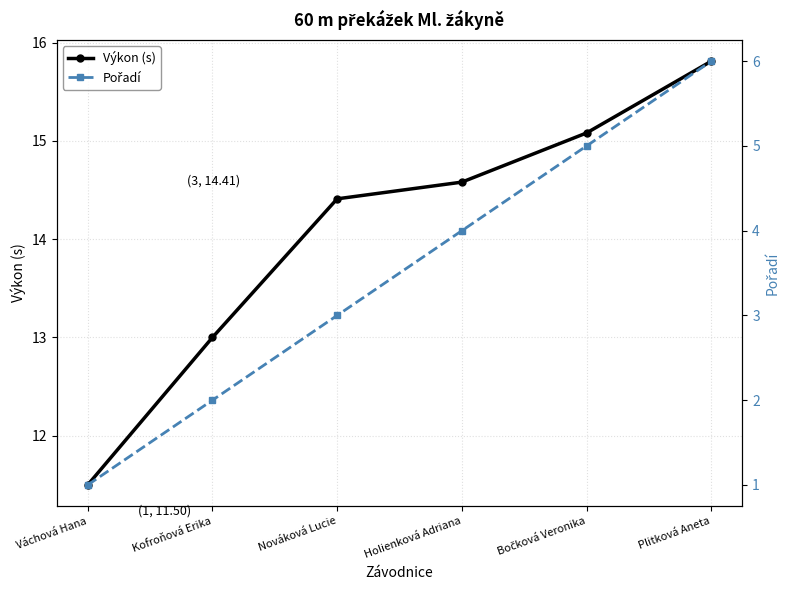

Reading left to right, list all the values displayed in this chart.

Výkon (s): 11.5	13.0	14.4	14.6	15.1	15.8
Pořadí: 1.0	2.0	3.0	4.0	5.0	6.0